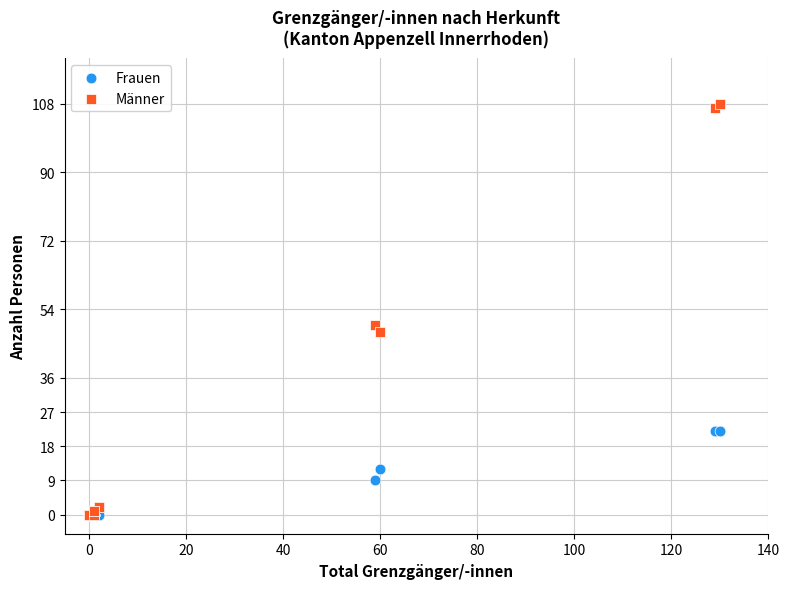

Across all series, what Y value is closest to 54?

50